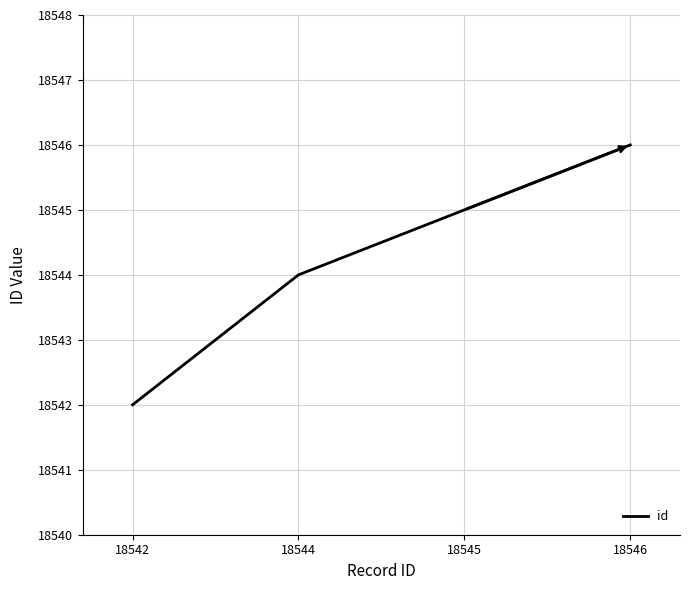

Which label corresponds to the smallest value in the chart?

18542